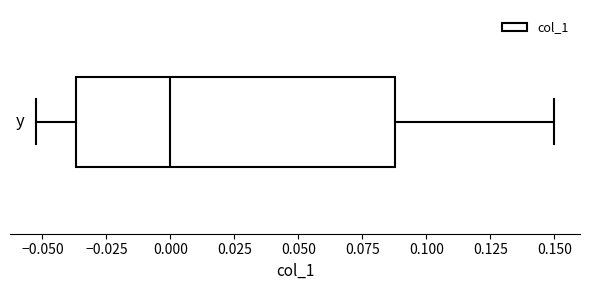

Transcribe this box plot: give where the median line is, the range the box spans, and where the two whiskers end, as read against the x-axis. The values are not printed on the chart, so give them approximately, as read against the axis.

median 0.000, box -0.035 to 0.090, whiskers -0.055 to 0.150